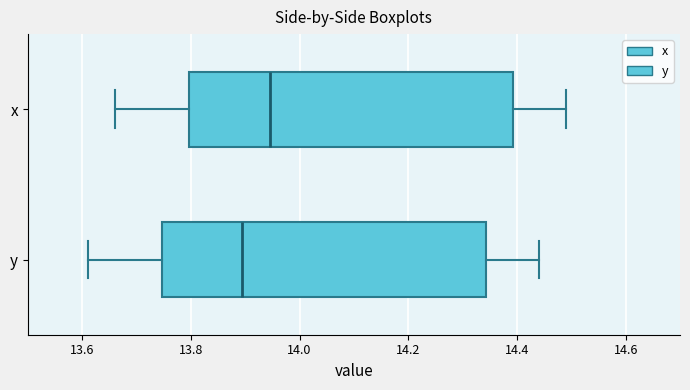

Reading bottom to top, read every box against the x-axis: the position of its median line, the range the box covers, and the ends of its whiskers. The values are not printed on the chart, so give them approximately, as read against the axis.

y: median 13.90, box 13.74 to 14.34, whiskers 13.62 to 14.44
x: median 13.94, box 13.80 to 14.40, whiskers 13.66 to 14.50